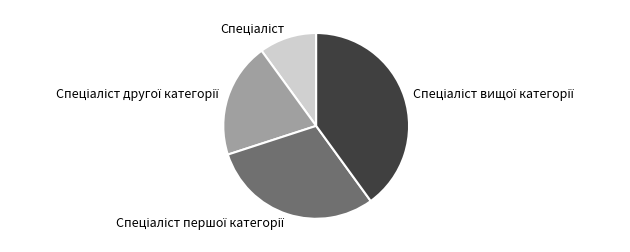

Count the number of slices in the pie.

4